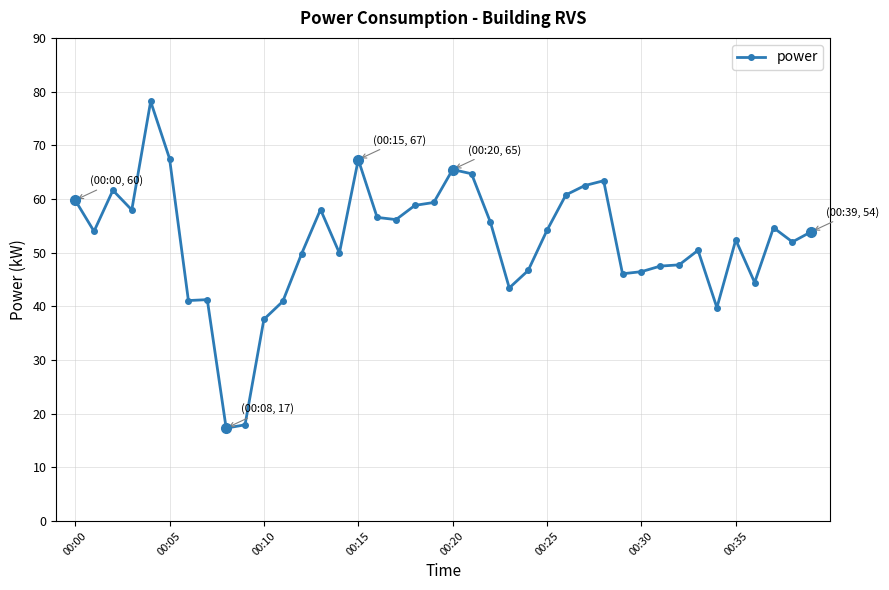

What is the minimum value shown in the chart?

17.3